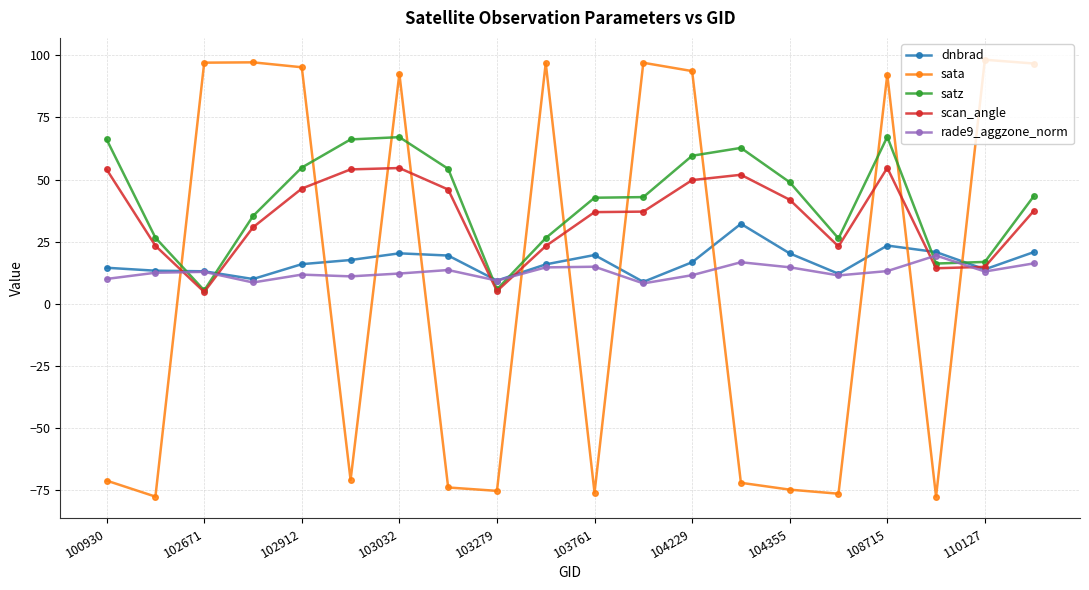

Which series has the largest range (max minus min)?

sata